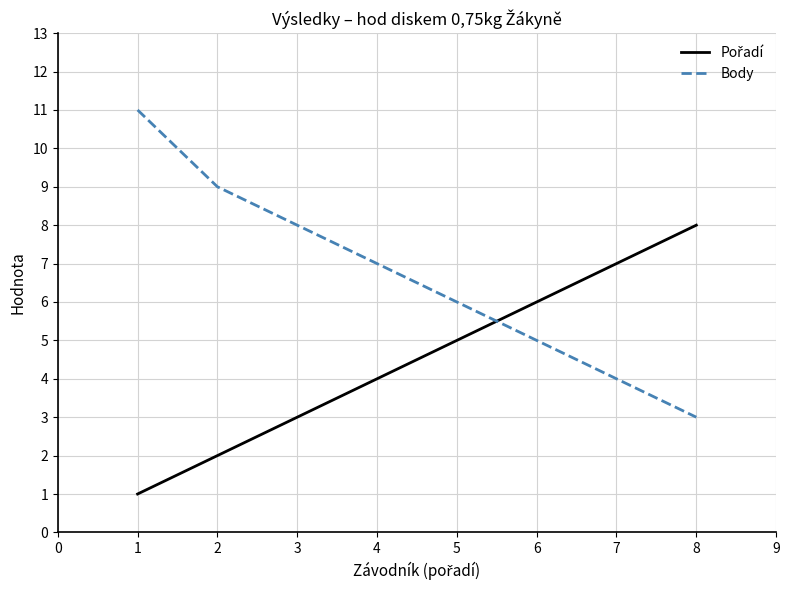

What is the lowest value of the Body series?

3